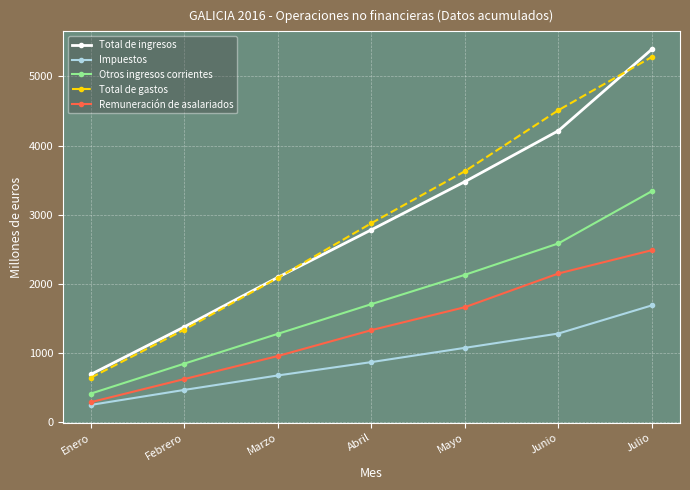

What is the difference between the Total de ingresos values at Enero and Mayo?

2786